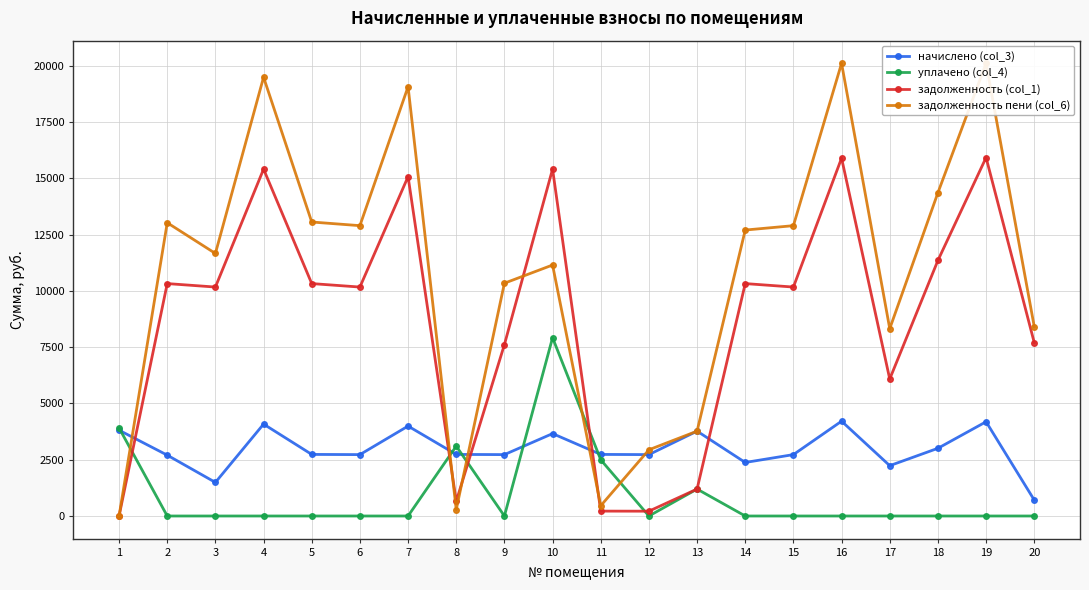

What is the difference between the maximum and second lowest values in the задолженность (col_1) series?

15707.8